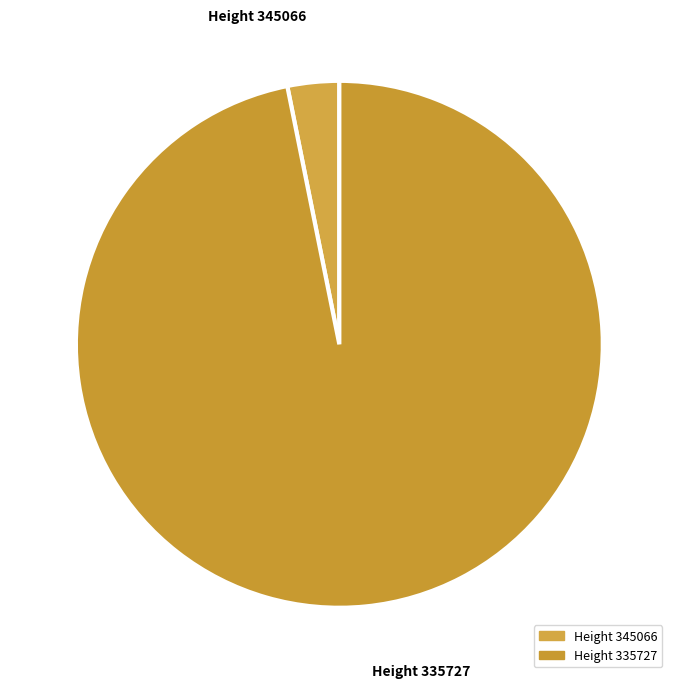

Is there any slice that represents more than half of the pie?

Yes